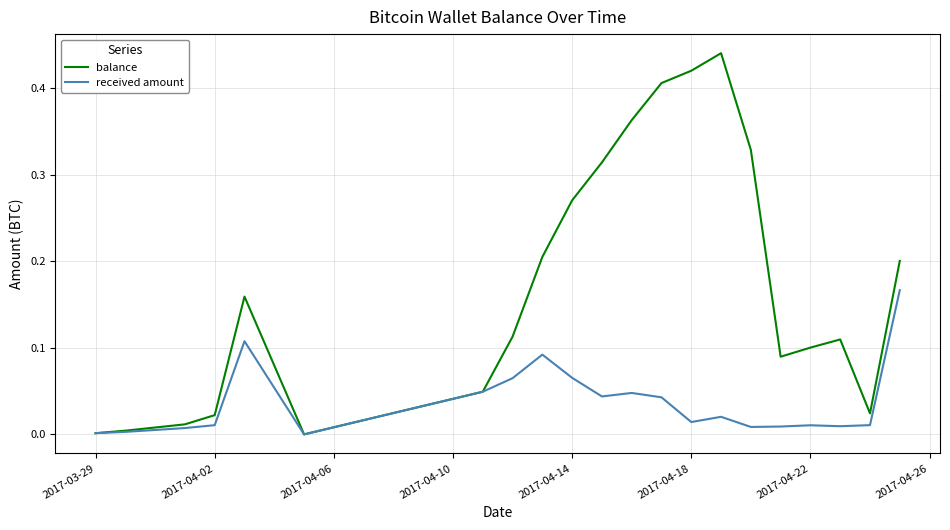

True or false: received amount has more than 1 points higher than both neighbors.

True